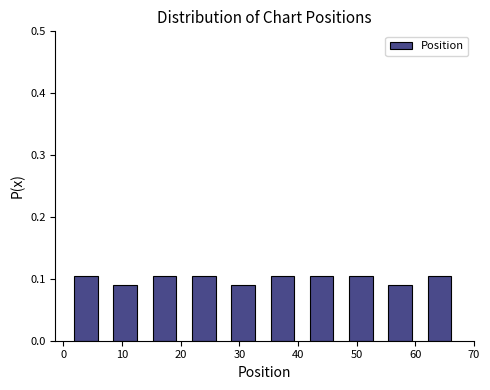

Reading left to right, list every bar in this chart as the range it spans on the x-axis followed by its height. Neither the bar edges nor the heights are printed on the chart, so give them approximately, as read against the axes.

0.5 to 7.2: 0.10
7.2 to 13.9: 0.09
13.9 to 20.6: 0.10
20.6 to 27.3: 0.10
27.3 to 34.0: 0.09
34.0 to 40.7: 0.10
40.7 to 47.4: 0.10
47.4 to 54.1: 0.10
54.1 to 60.8: 0.09
60.8 to 67.5: 0.10